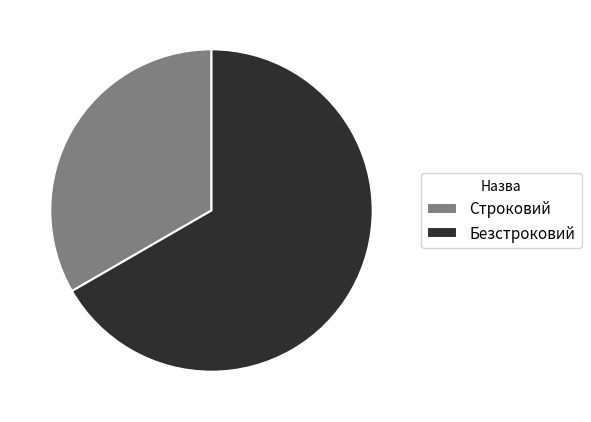

Which slice is the smallest?

Строковий